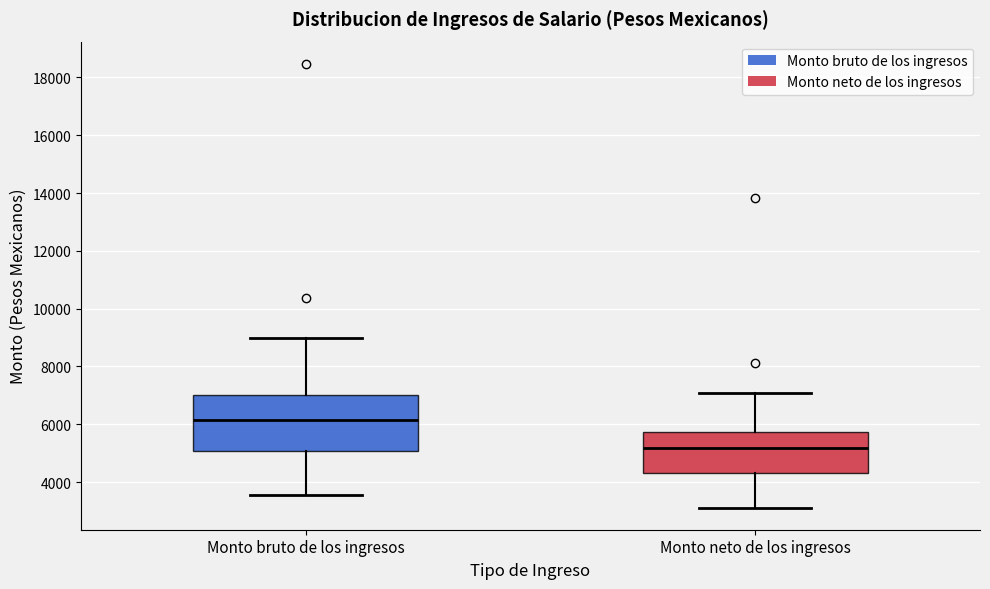

Reading left to right, transcribe this box plot: for each box, give where its median line is, the range the box spans, and where its two whiskers end, as read against the y-axis. The values are not printed on the chart, so give them approximately, as read against the axis.

Monto bruto de los ingresos: median 6200, box 5000 to 7000, whiskers 3600 to 9000
Monto neto de los ingresos: median 5200, box 4400 to 5800, whiskers 3200 to 7000